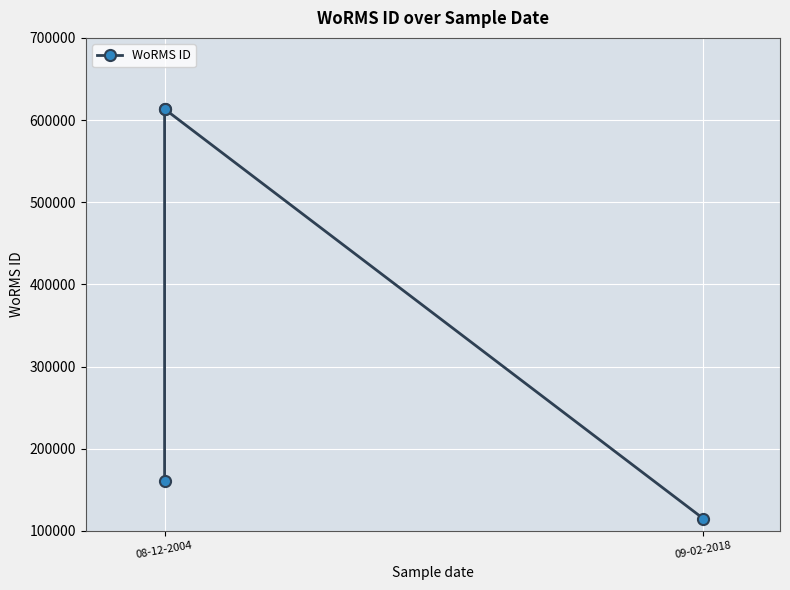

What is the greatest value displayed?

613430